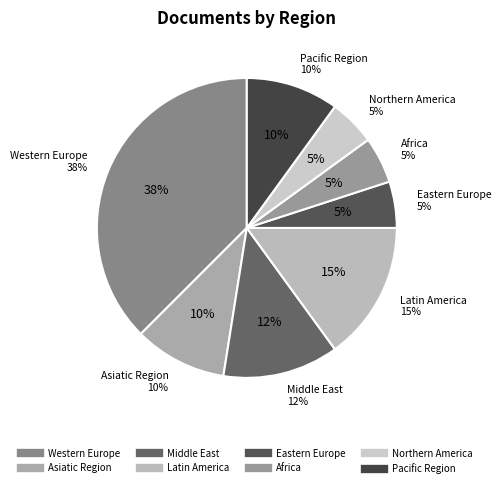

Which has a higher value, Eastern Europe or Latin America?

Latin America